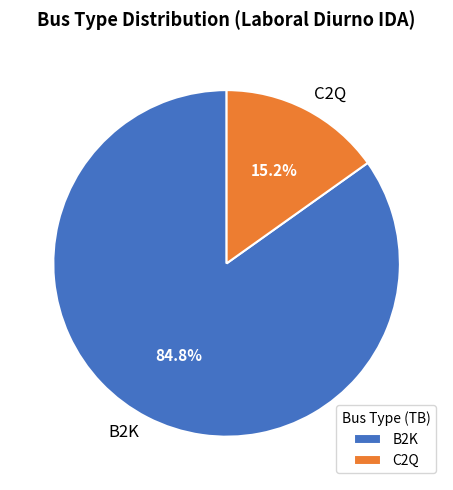

Count the number of slices in the pie.

2